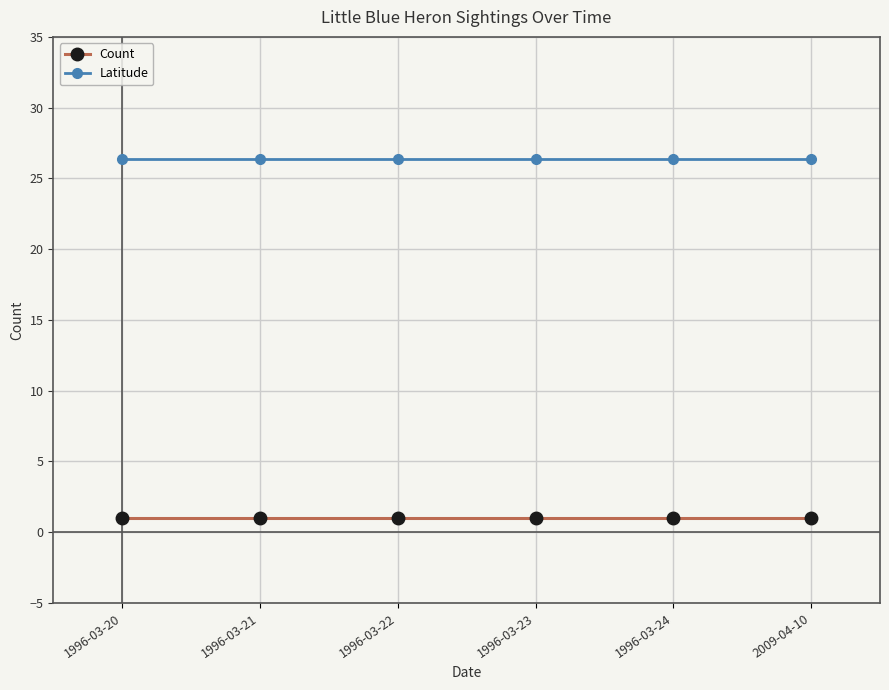

List the series in order of their overall mean, lowest first.

Count, Latitude